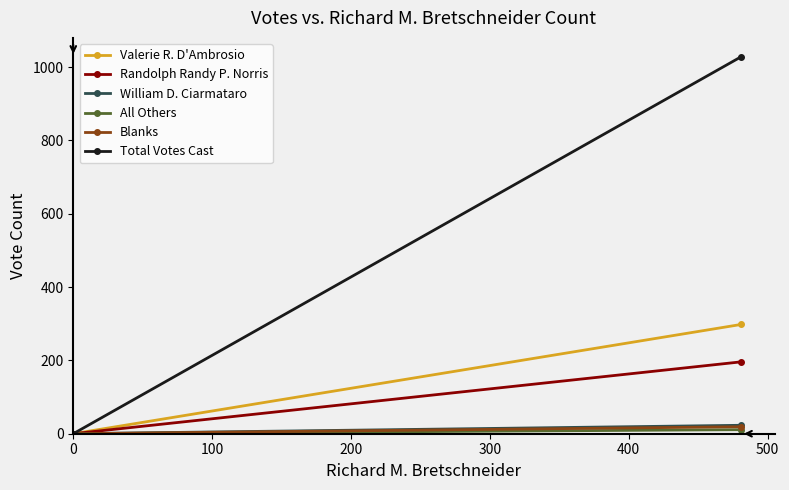

How many lines are shown in the chart?

6